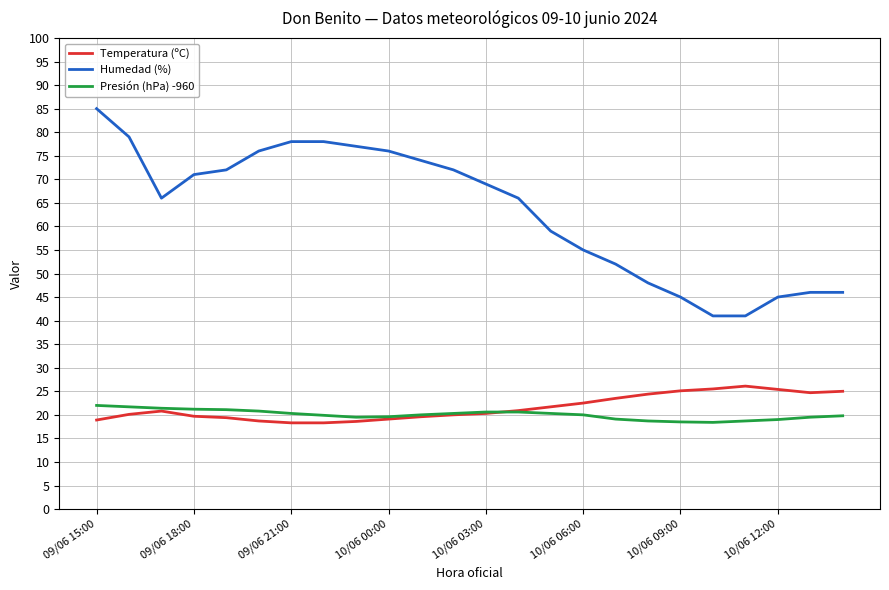

Which series has the largest range (max minus min)?

Humedad (%)